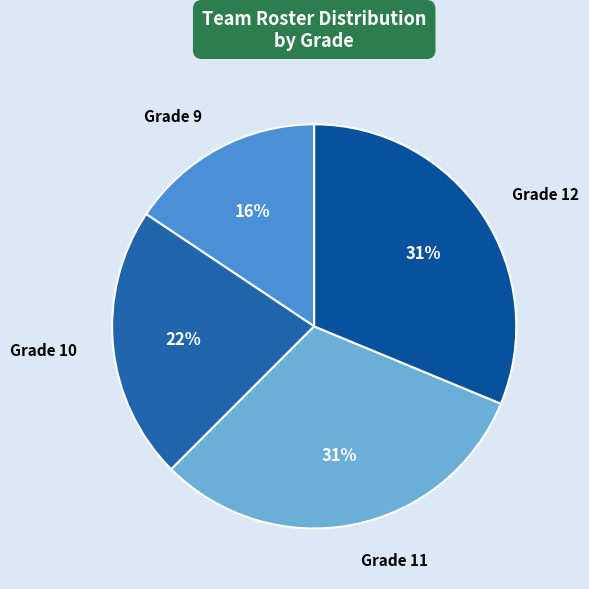

To the nearest percent, what portion does Grade 9 represent?

16%